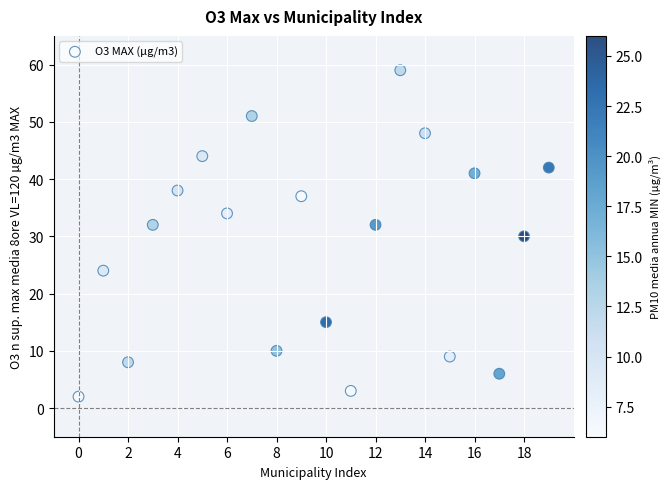

What is the range of Y values (max minus min)?

57